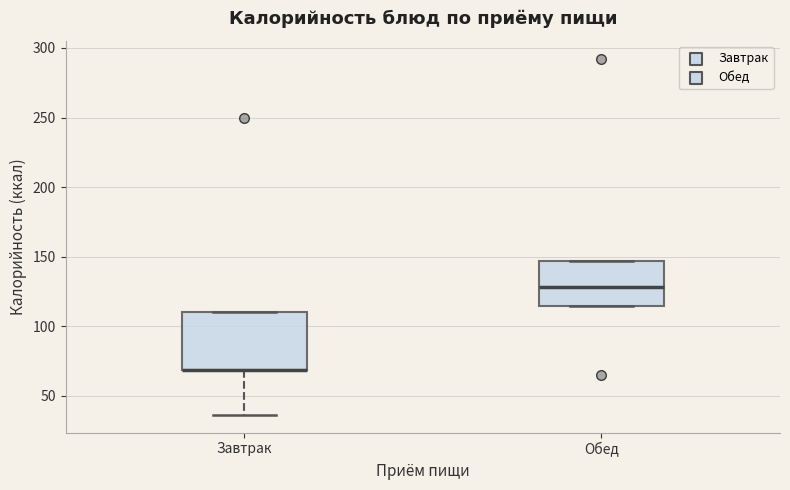

Which box is the tallest, from its lower edge to its upper edge?

Завтрак